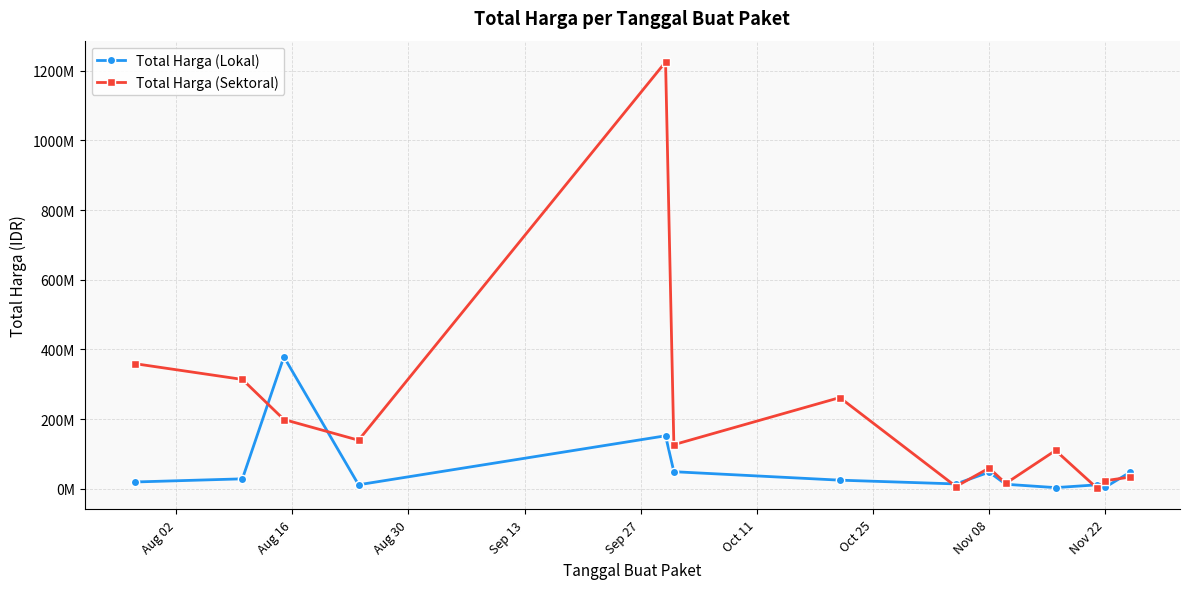

How many intersections are there between Total Harga (Lokal) and Total Harga (Sektoral)?

7